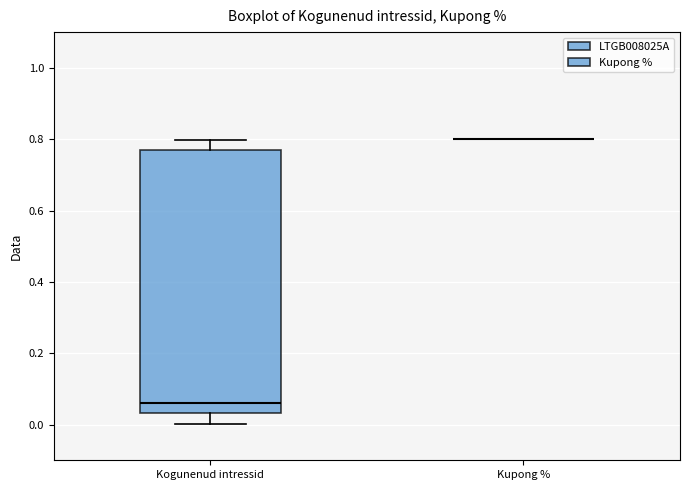

Reading left to right, read every box against the y-axis: the position of its median line, the range the box covers, and the ends of its whiskers. The values are not printed on the chart, so give them approximately, as read against the axis.

Kogunenud intressid: median 0.06, box 0.04 to 0.76, whiskers 0.00 to 0.80
Kupong %: box collapsed to a line at 0.80, whiskers 0.80 to 0.80